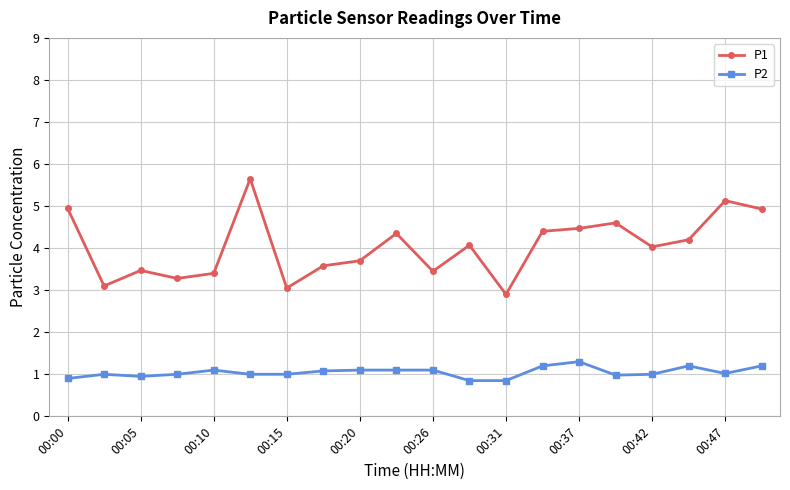

Which series has the largest total across all categories?

P1